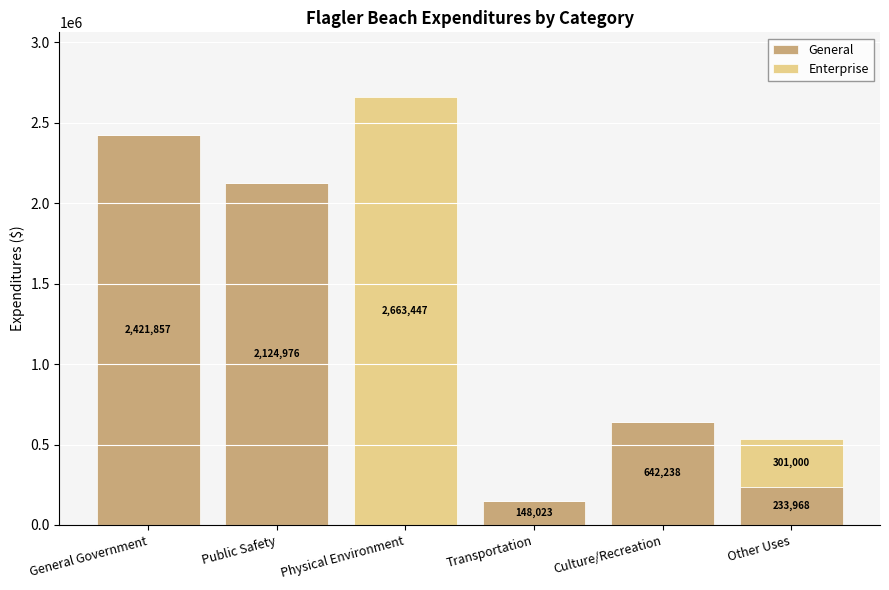

Count the number of data series in this chart.

2